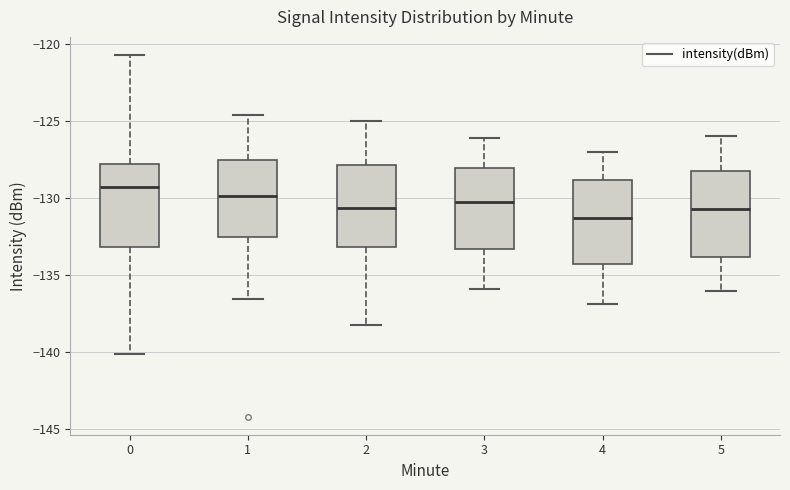

Reading left to right, transcribe this box plot: for each box, give where its median line is, the range the box spans, and where its two whiskers end, as read against the y-axis. The values are not printed on the chart, so give them approximately, as read against the axis.

0: median -129.5, box -133.0 to -128.0, whiskers -140.0 to -120.5
1: median -130.0, box -132.5 to -127.5, whiskers -136.5 to -124.5
2: median -130.5, box -133.0 to -128.0, whiskers -138.0 to -125.0
3: median -130.0, box -133.5 to -128.0, whiskers -136.0 to -126.0
4: median -131.5, box -134.0 to -129.0, whiskers -137.0 to -127.0
5: median -130.5, box -134.0 to -128.0, whiskers -136.0 to -126.0